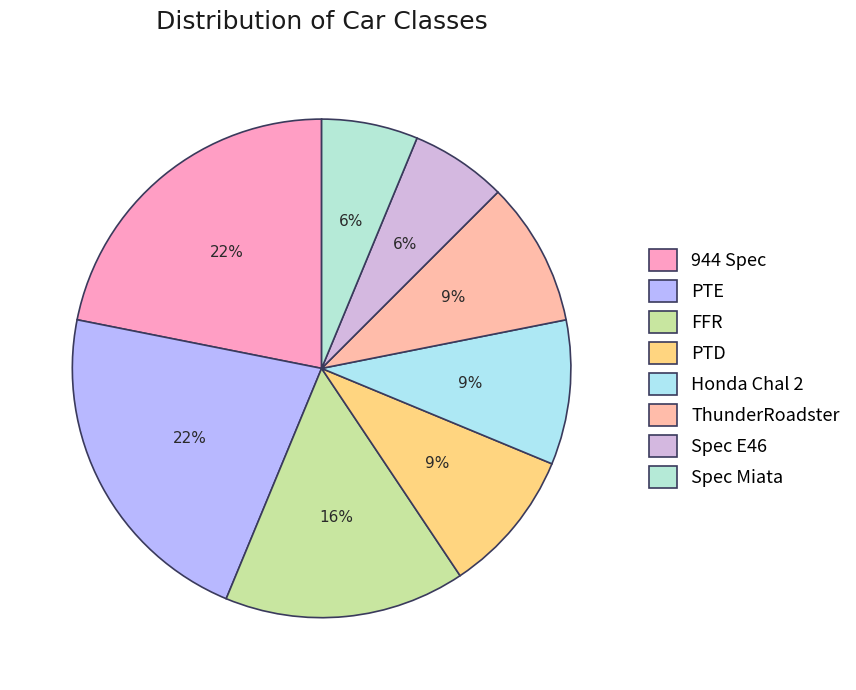

What is the change in value from 944 Spec to Spec E46?

-5